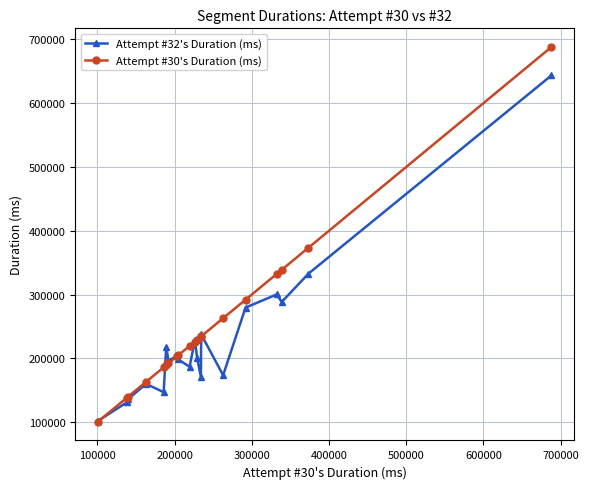

True or false: Attempt #32's Duration (ms) has more than 0 points higher than both neighbors.

True